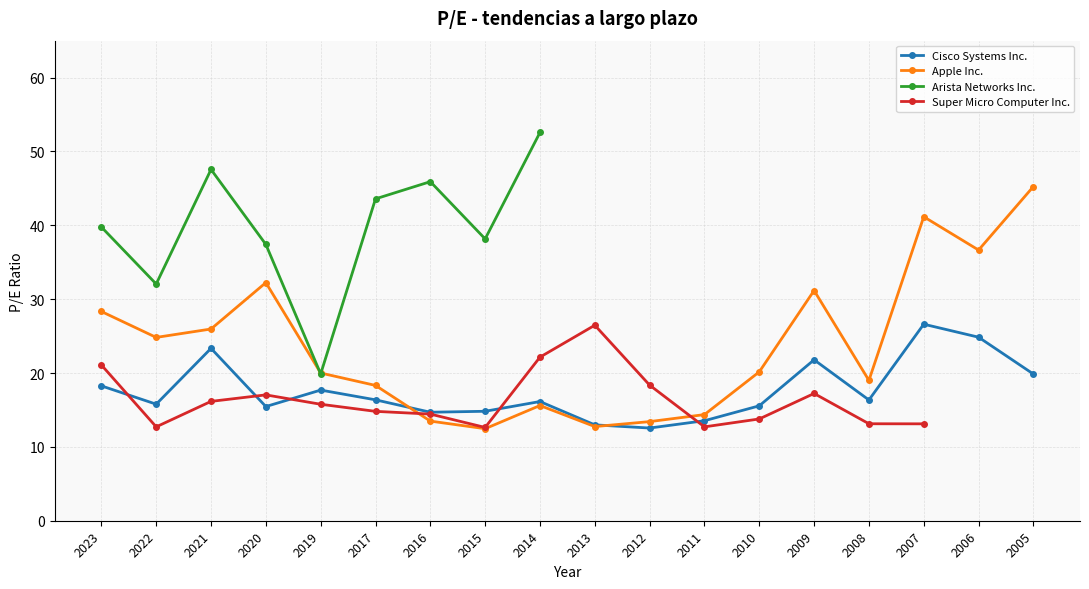

What is the value of the Super Micro Computer Inc. point at the 11th from the left?

18.4